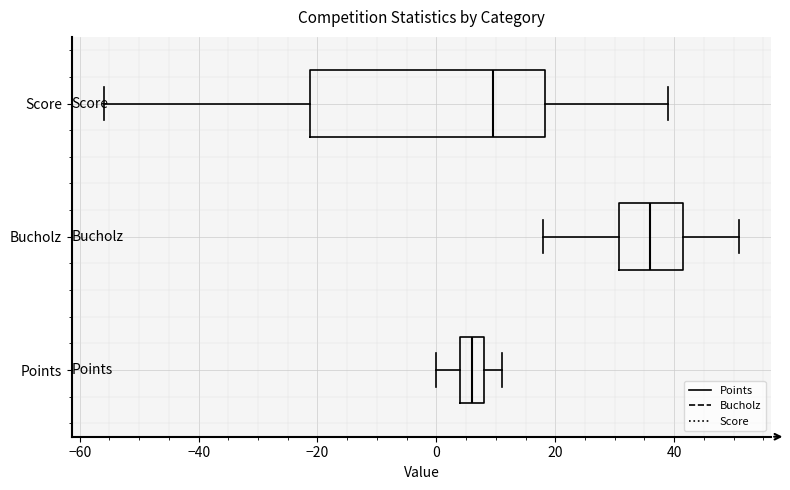

Reading bottom to top, transcribe this box plot: for each box, give where its median line is, the range the box spans, and where its two whiskers end, as read against the x-axis. The values are not printed on the chart, so give them approximately, as read against the axis.

Points: median 6, box 4 to 8, whiskers 0 to 12
Bucholz: median 36, box 30 to 42, whiskers 18 to 52
Score: median 10, box -22 to 18, whiskers -56 to 40